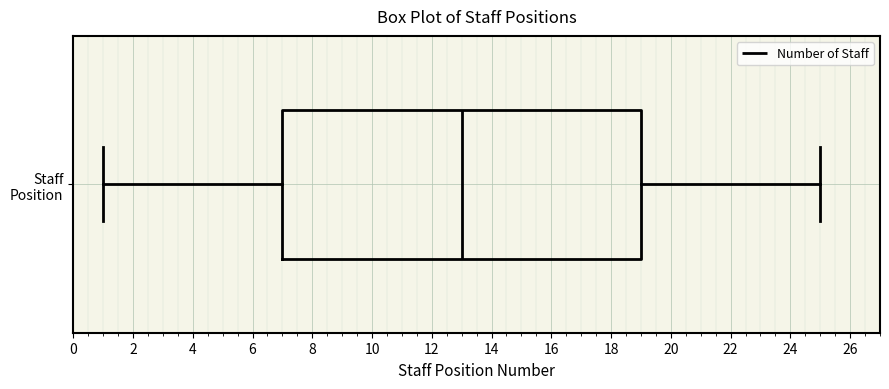

Transcribe this box plot: give where the median line is, the range the box spans, and where the two whiskers end, as read against the x-axis. The values are not printed on the chart, so give them approximately, as read against the axis.

median 13, box 7 to 19, whiskers 1 to 25